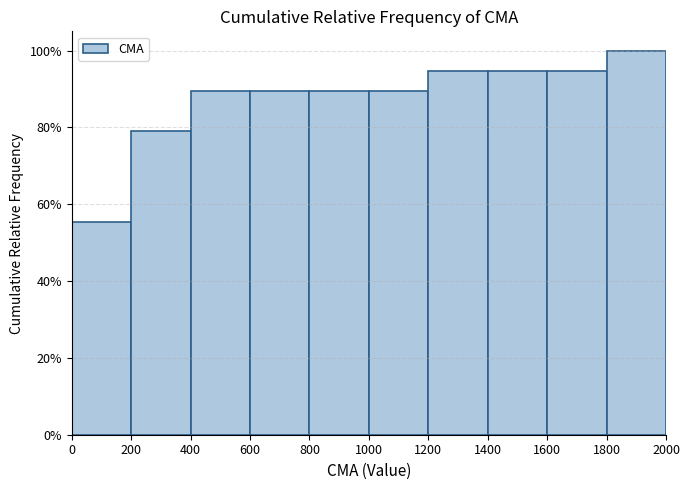

How tall is the bar that spans 600 to 800 on the x-axis? The values are not printed on the chart, so give them approximately, as read against the axis.

90